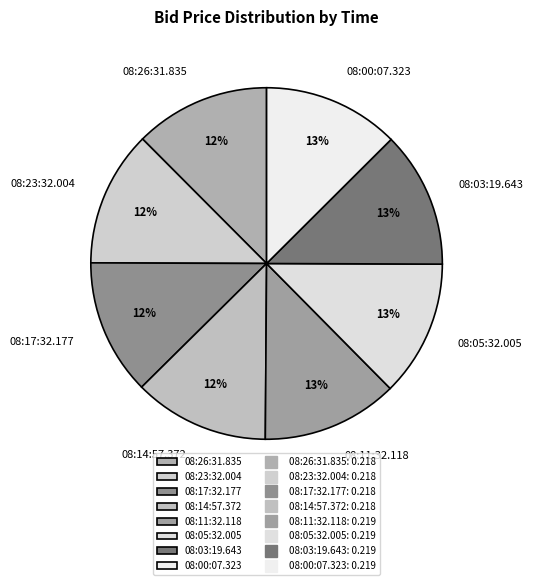

Does 08:23:32.004 account for over 50% of the chart?

No